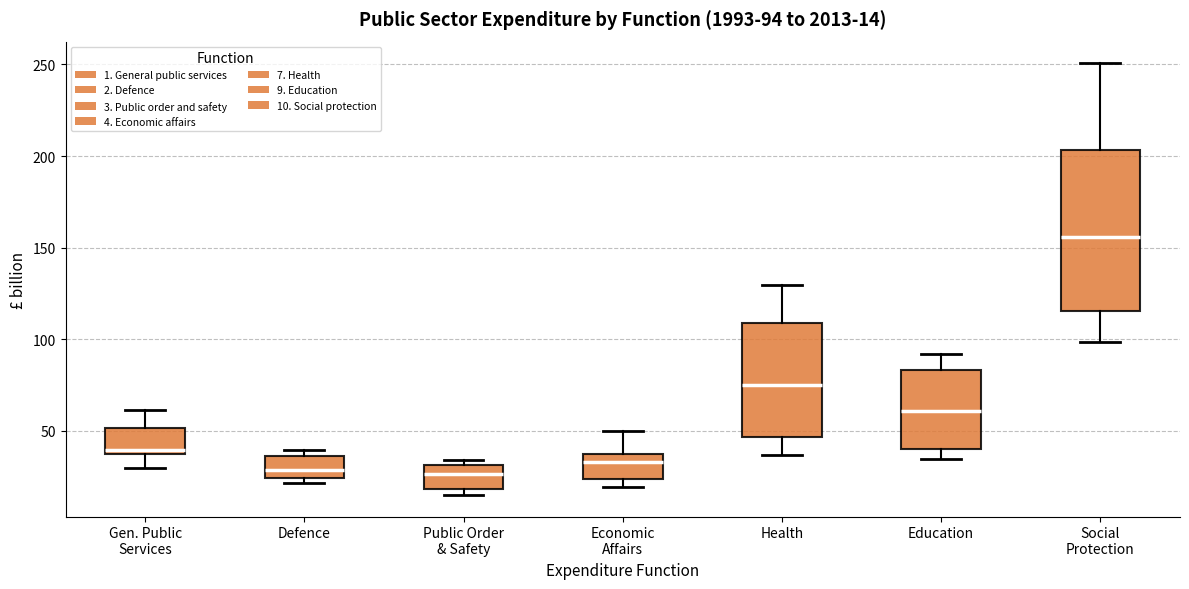

Which box is the tallest, from its lower edge to its upper edge?

Social Protection